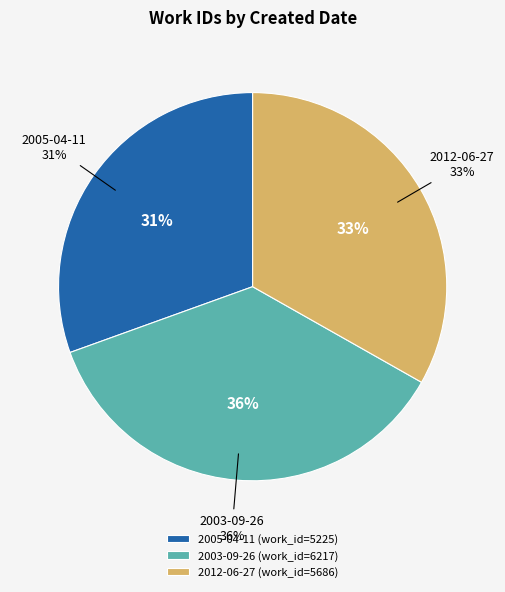

What is the largest slice in the pie chart?

2003-09-26